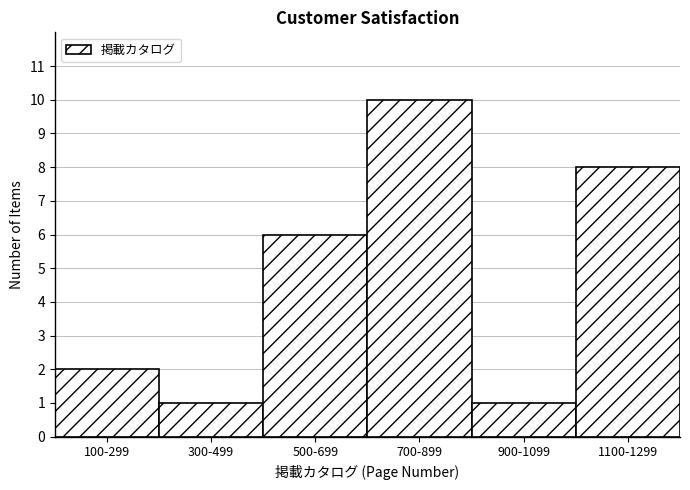

Reading left to right, extract all data points from this chart.

2	1	6	10	1	8